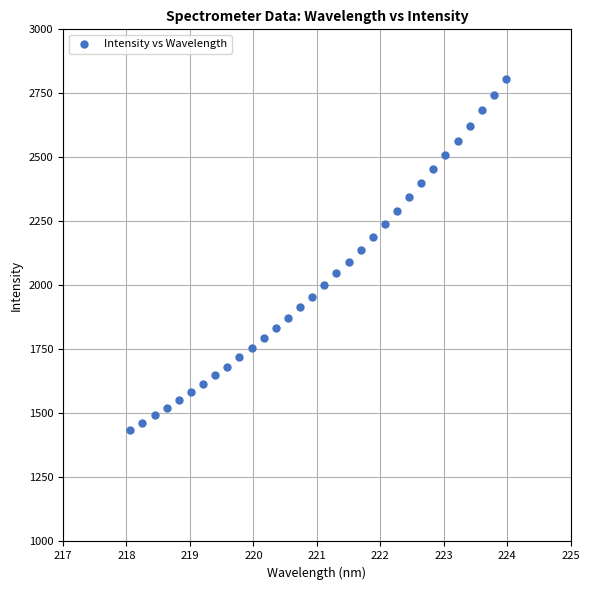

What is the range of X values (max minus min)?

5.9